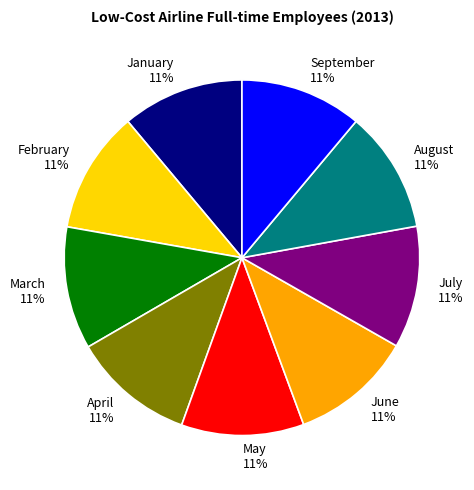

Combined, do August and January account for over 50%?

No